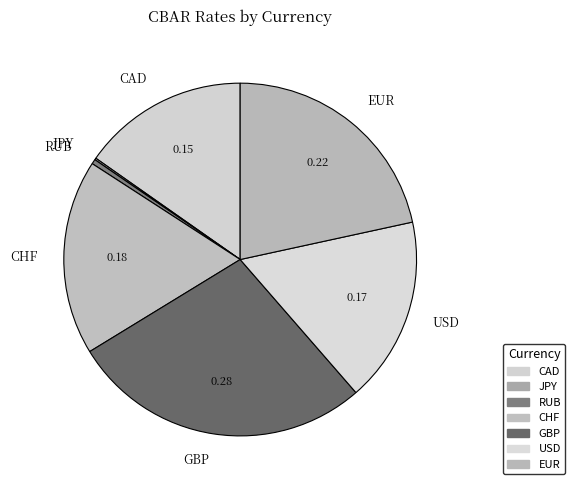

True or false: EUR accounts for 22% of the total.

True